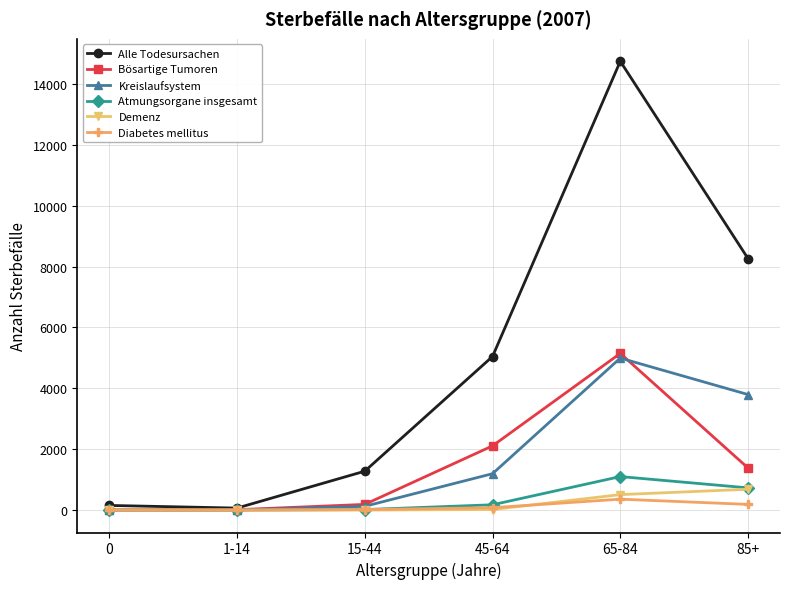

What are all the series names shown in the legend?

Alle Todesursachen, Bösartige Tumoren, Kreislaufsystem, Atmungsorgane insgesamt, Demenz, Diabetes mellitus